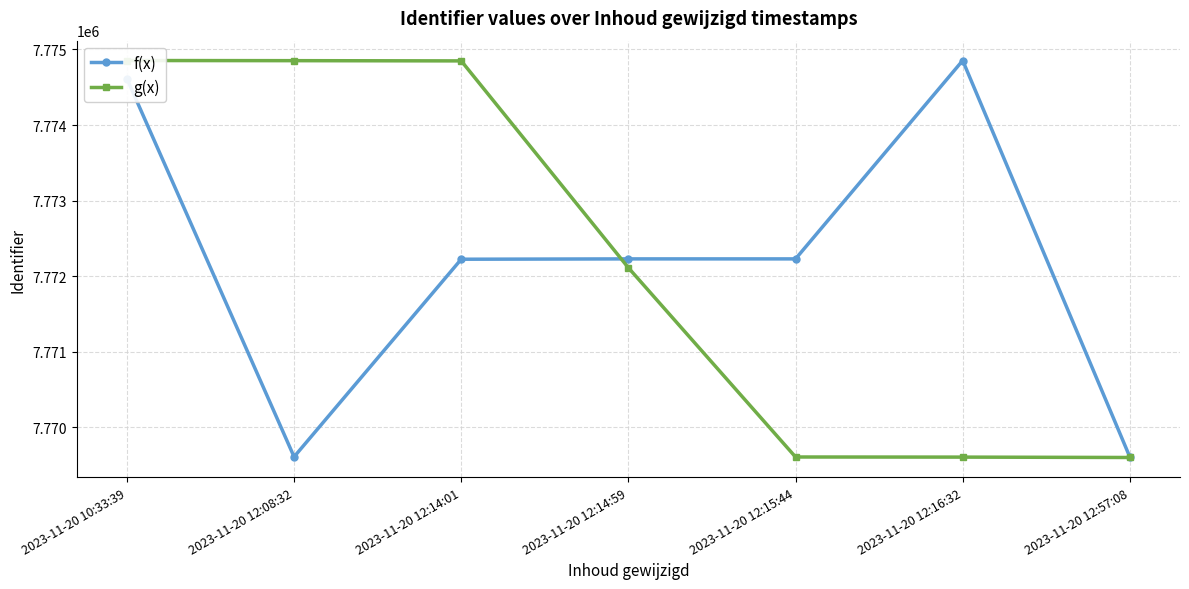

Between which two adjacent categories do f(x) and g(x) first intersect?

2023-11-20 12:14:01 and 2023-11-20 12:14:59